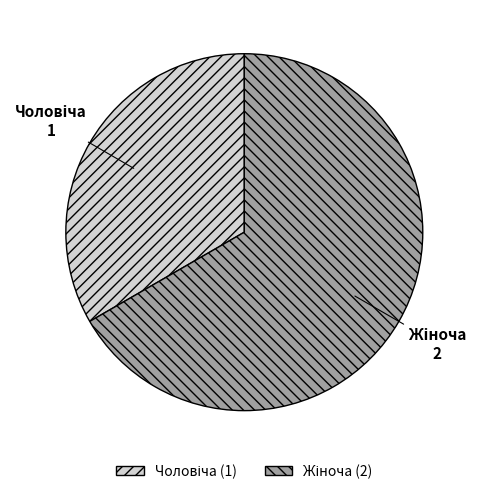

Is there any slice that represents more than half of the pie?

Yes